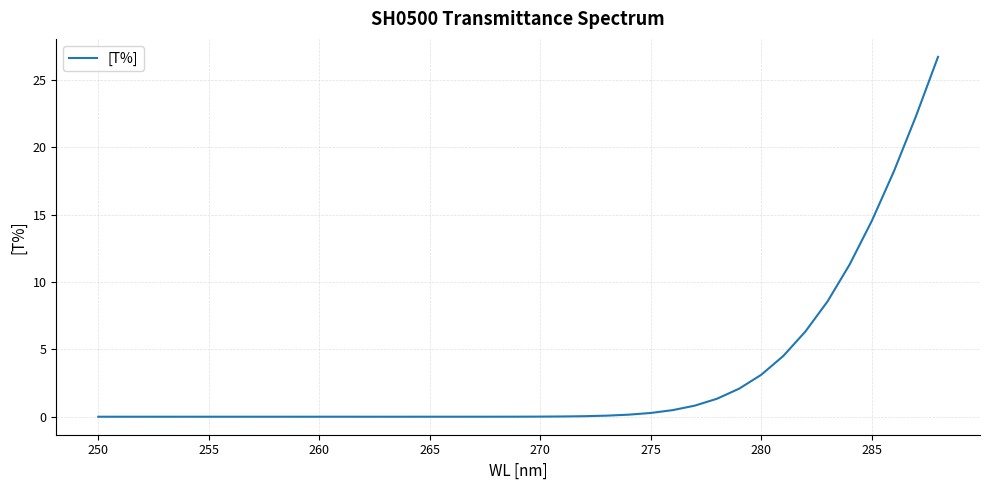

What is the difference between the maximum and minimum values?

26.7